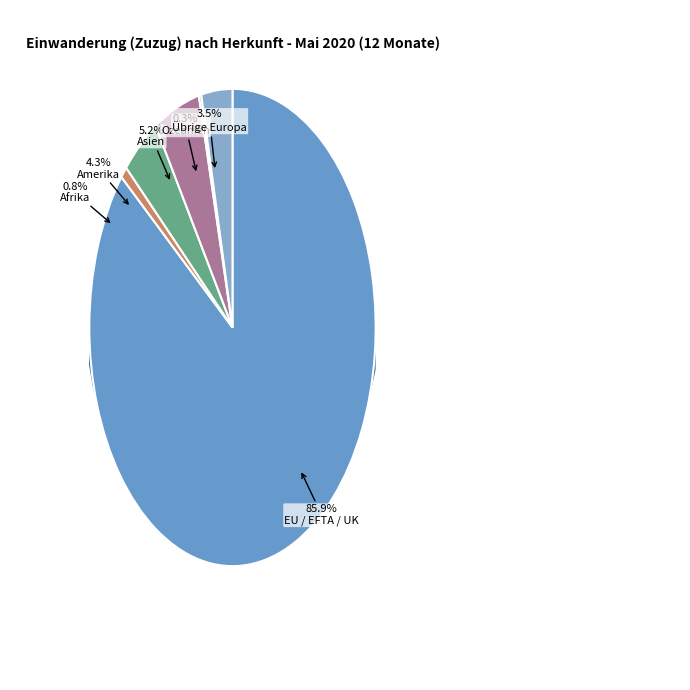

Does Afrika represent more than half of the total?

No